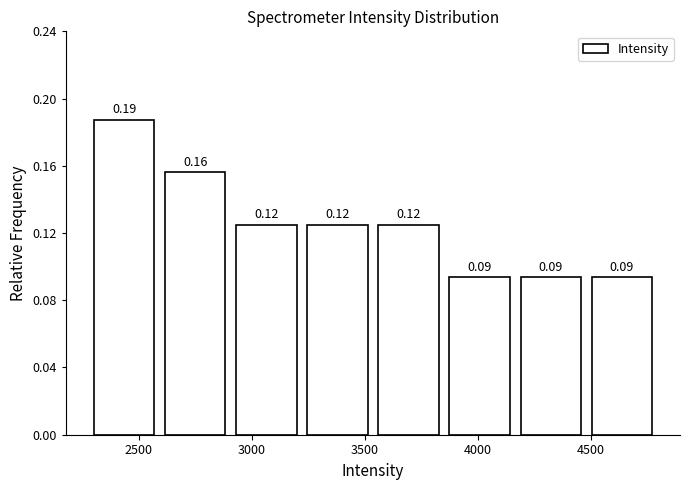

Over which range of the x-axis is the bar tallest?

2300 to 2600